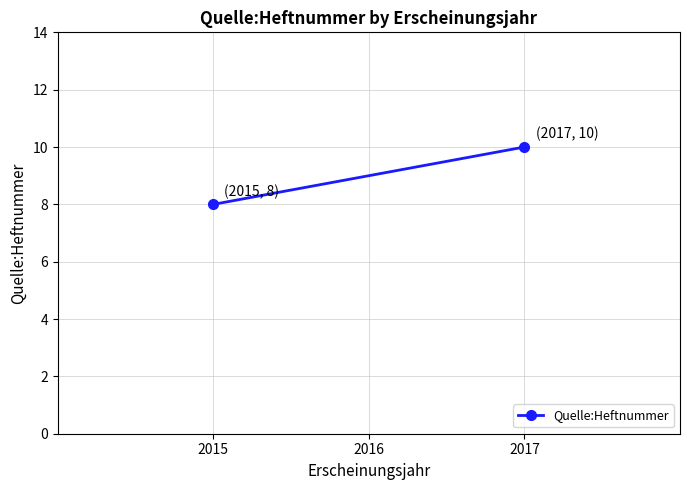

Read the value at 2015.

8